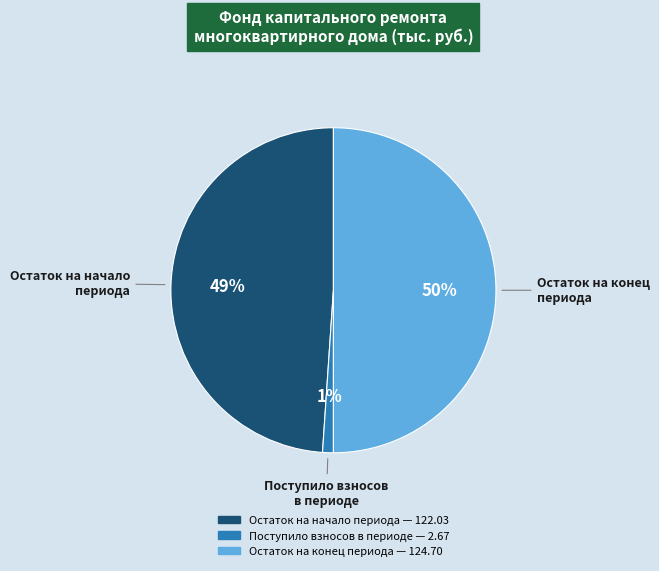

To the nearest percent, what is the average slice percentage?

33%